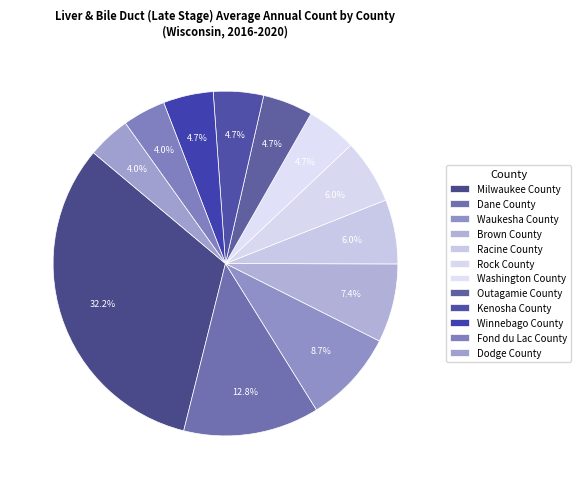

True or false: Fond du Lac County accounts for 4% of the total.

True